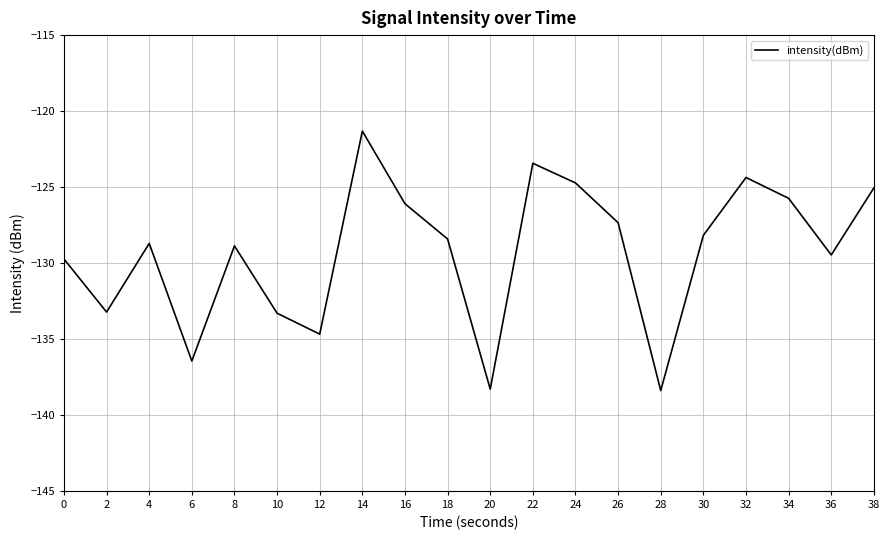

Is this an area chart (filled region under the line)?

No